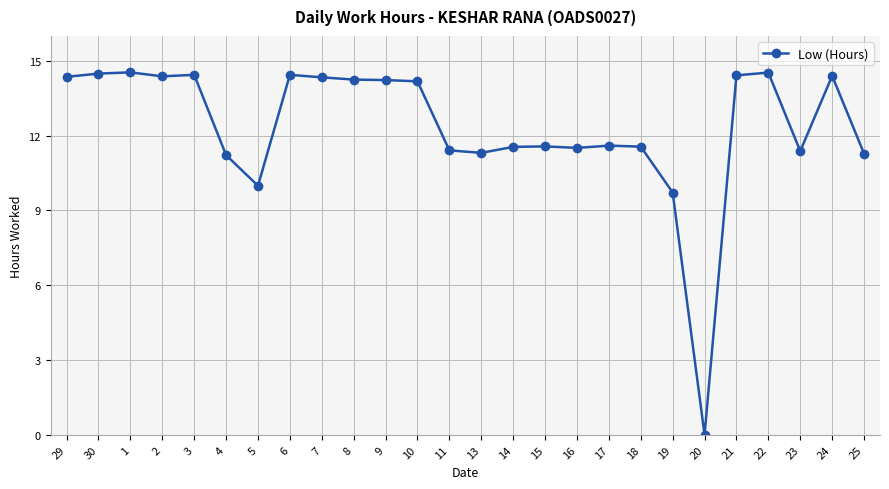

Count the number of values greater than 14.

13